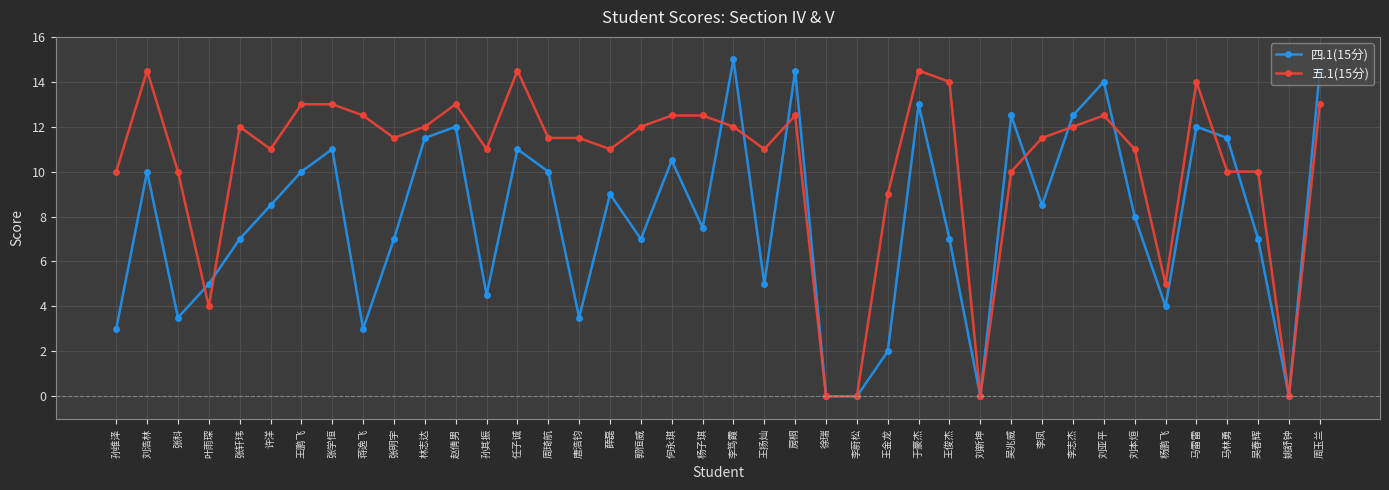

Read the 四.1(15分) value at 周琦航.

10.0